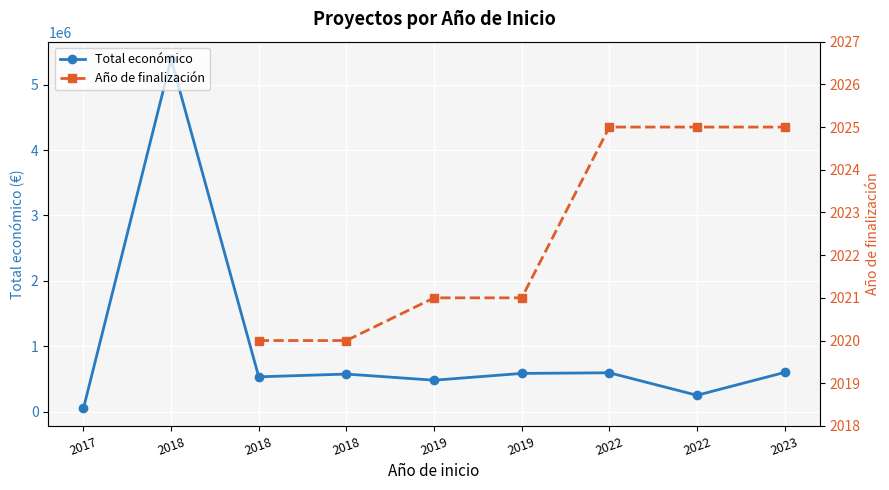

Which series has the widest spread of values?

Total económico